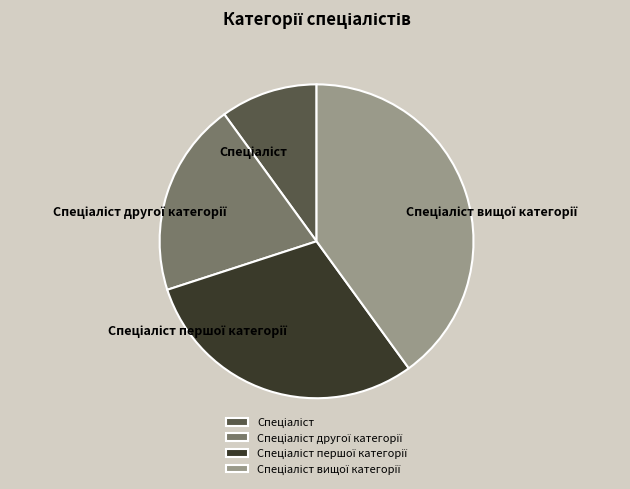

How many slices are in this pie chart?

4